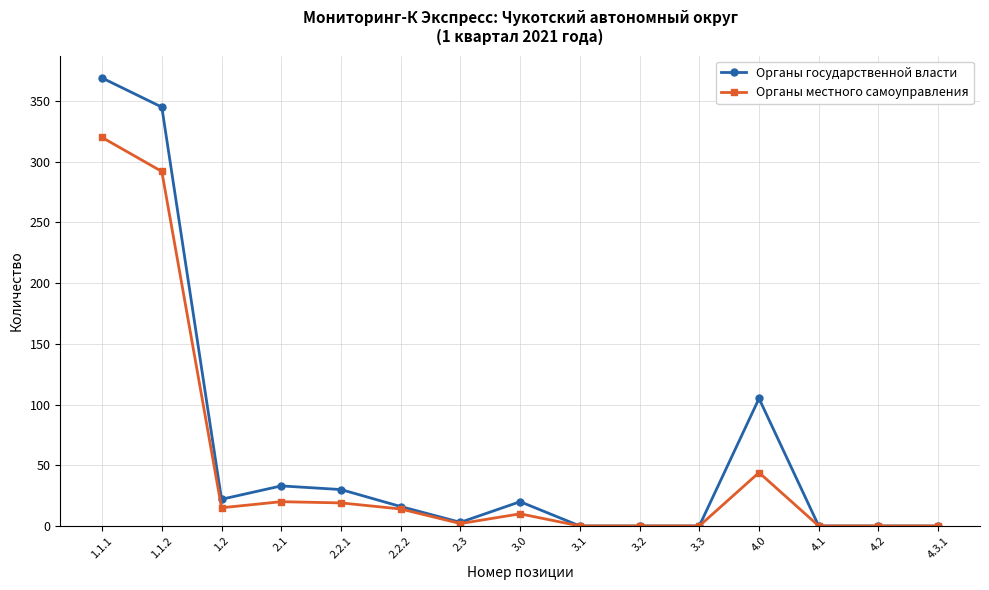

Is the value of Органы государственной власти at 2.3 greater than the value of Органы местного самоуправления at 2.2.1?

No